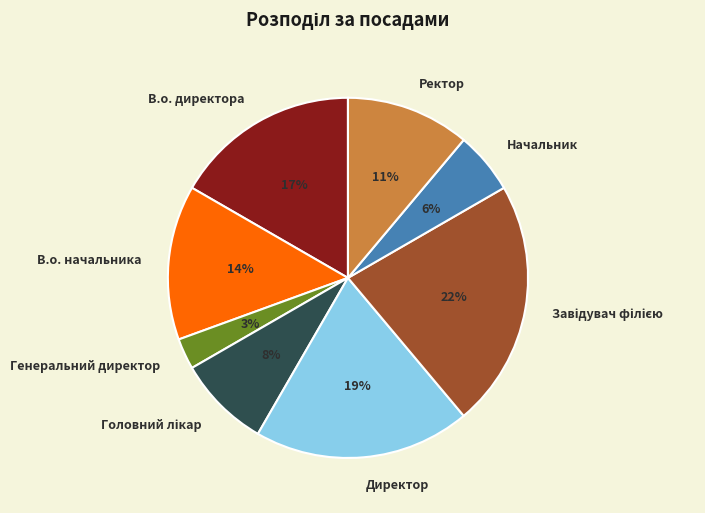

Is the sum of В.о. директора and Начальник greater than half?

No